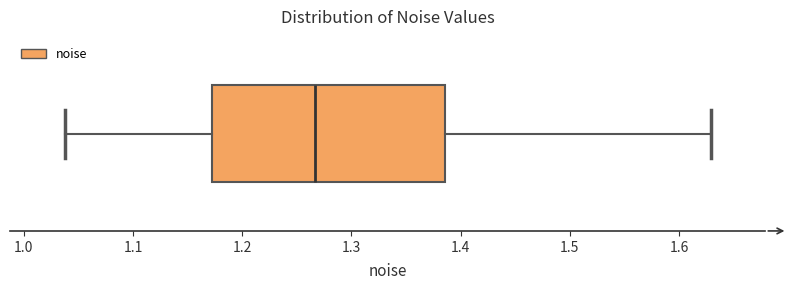

Read this box plot against the x-axis: the position of the median line, the range covered by the box, and the ends of both whiskers. The values are not printed on the chart, so give them approximately, as read against the axis.

median 1.27, box 1.17 to 1.39, whiskers 1.04 to 1.63